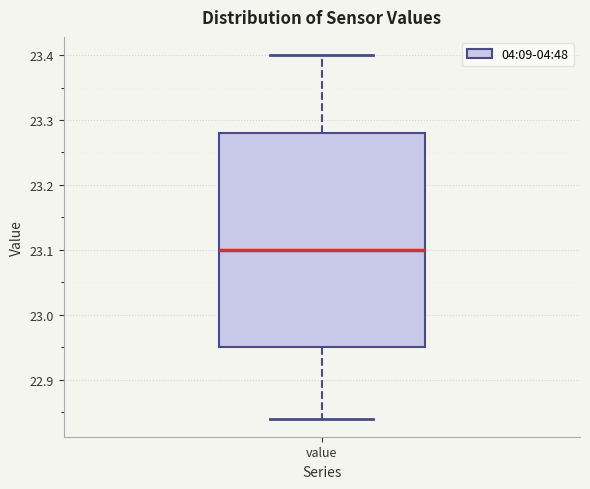

Where does the lower whisker of the box for value end on the y-axis? The values are not printed on the chart, so give them approximately, as read against the axis.

22.84